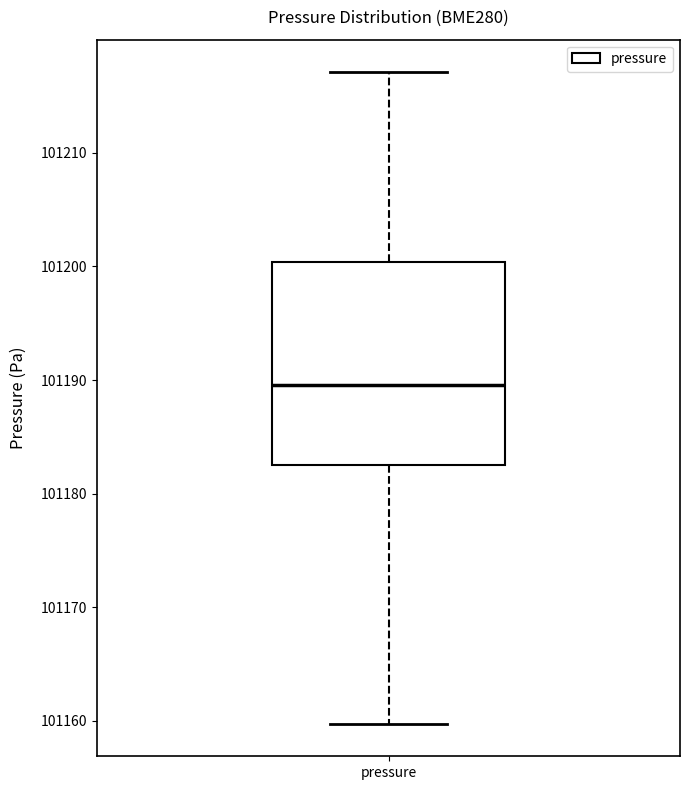

Where does the lower whisker of the box for pressure end on the y-axis? The values are not printed on the chart, so give them approximately, as read against the axis.

101160